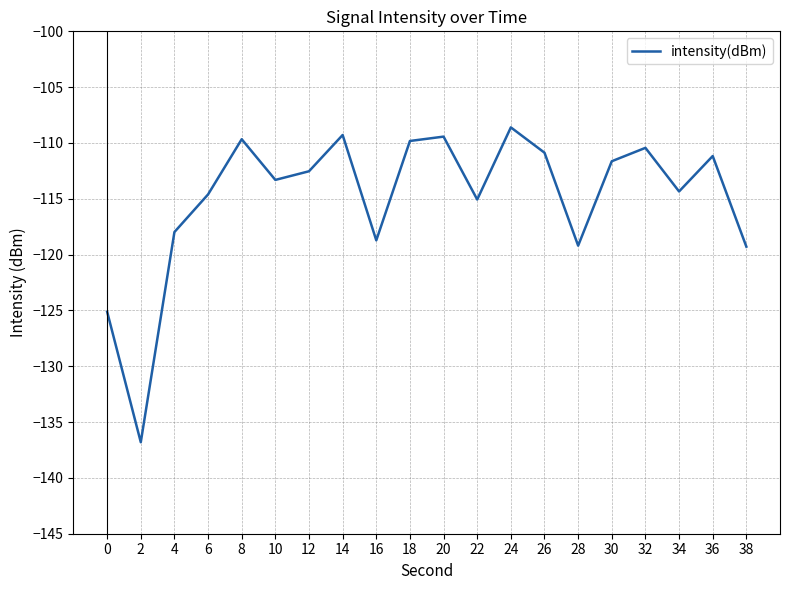

How many distinct data groups are displayed?

1